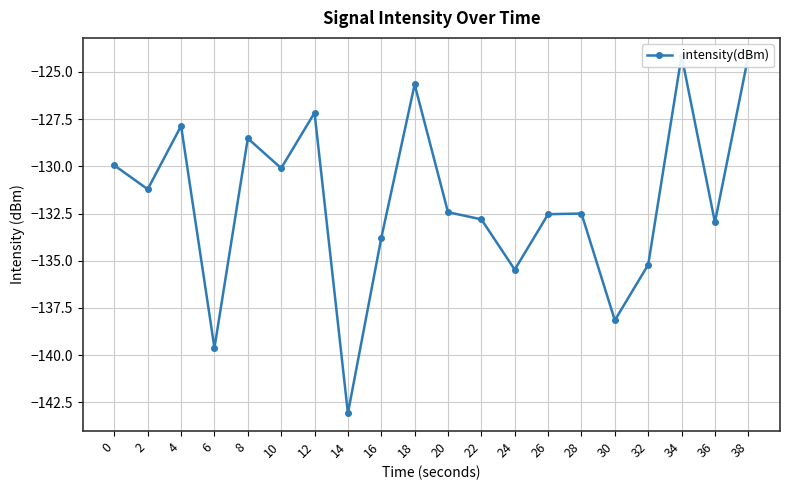

Reading left to right, list all the values displayed in this chart.

-130.0	-131.2	-127.9	-139.6	-128.5	-130.1	-127.2	-143.1	-133.8	-125.7	-132.4	-132.8	-135.5	-132.5	-132.5	-138.2	-135.2	-124.1	-133.0	-124.2